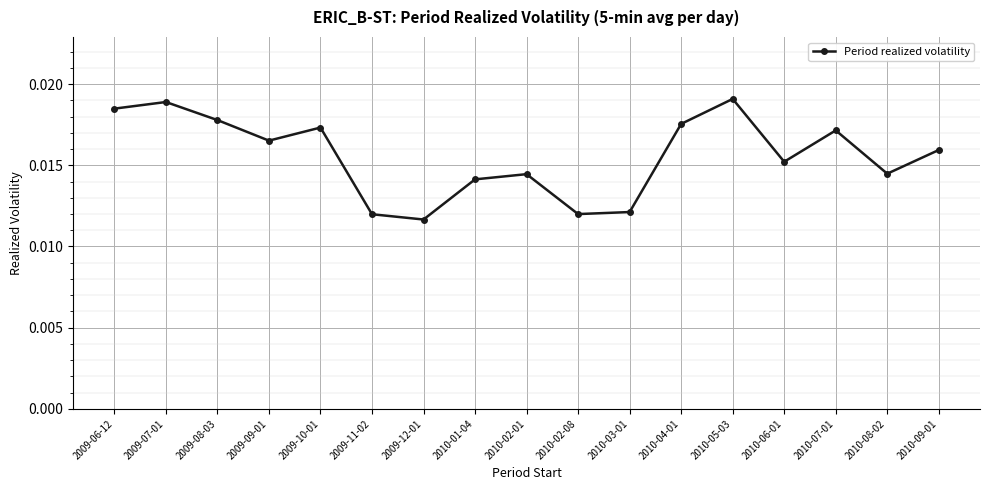

Does the chart have visible grid lines?

Yes